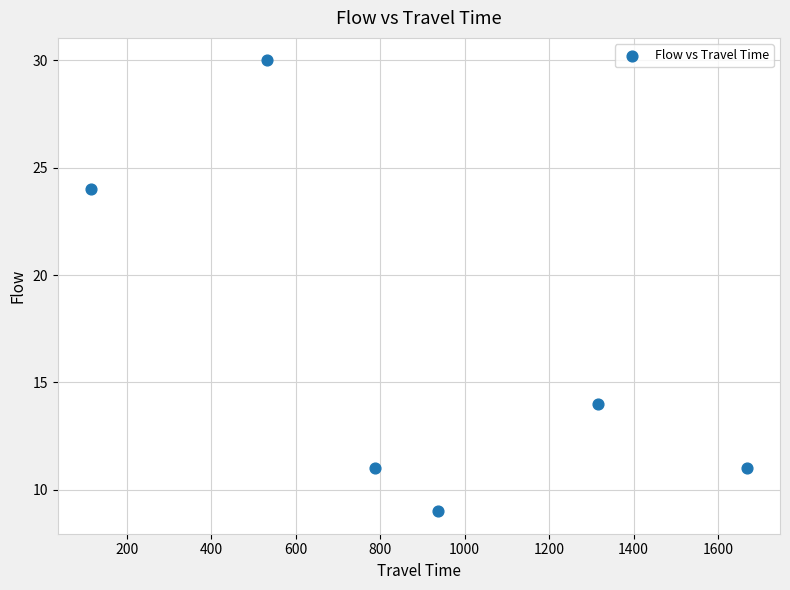

What is the range of X values (max minus min)?

1555